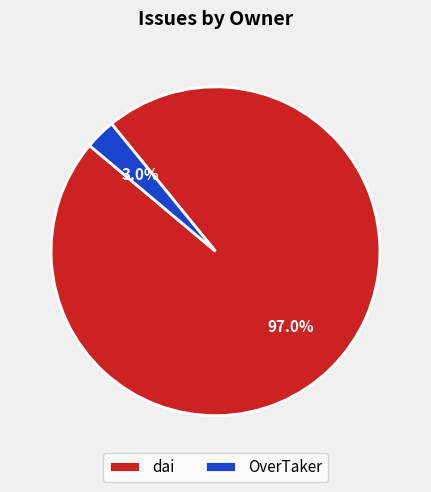

To the nearest percent, what portion does dai represent?

97%